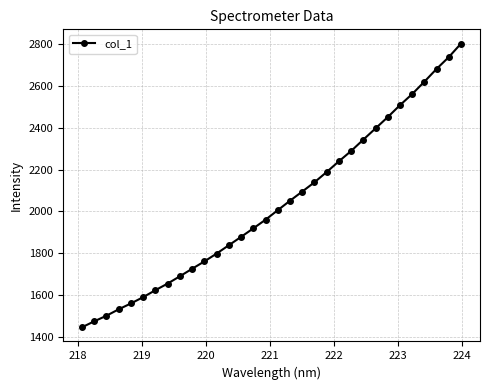

What is the smallest value displayed?

1448.3